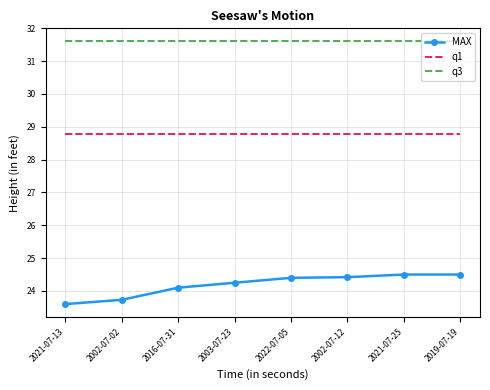

True or false: q1 and q3 intersect in this chart.

False